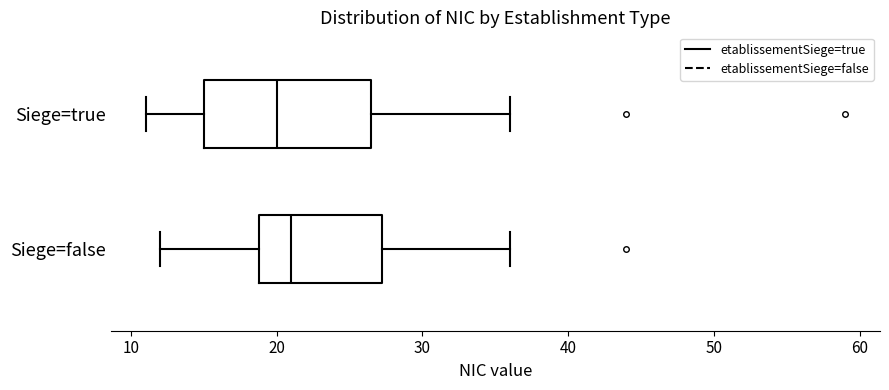

Comparing the boxes themselves (not the whiskers), which one is the widest?

Siege=true